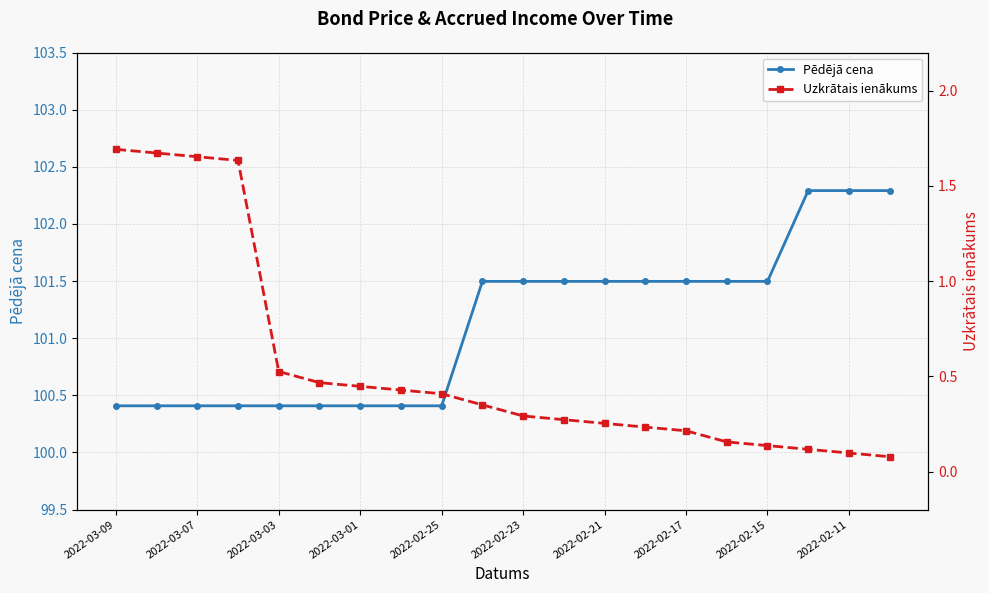

Is it true that Uzkrātais ienākums equals 1.7 at 2022-03-09?

True